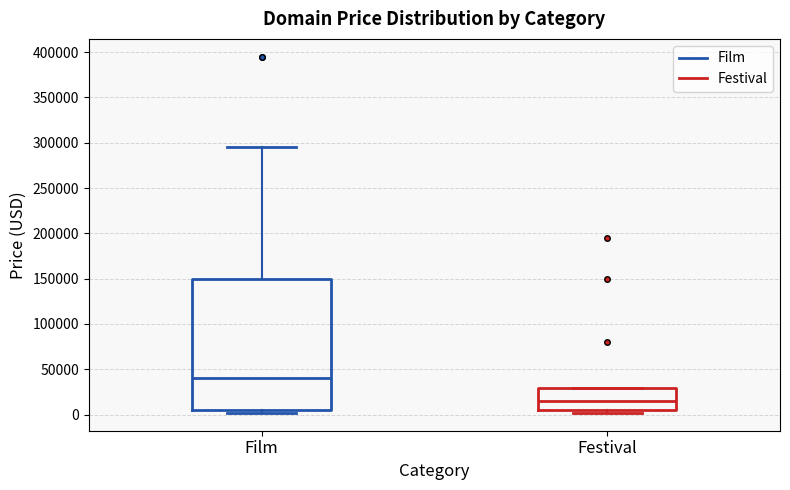

Where does the upper whisker of the box for Film end on the y-axis? The values are not printed on the chart, so give them approximately, as read against the axis.

295000